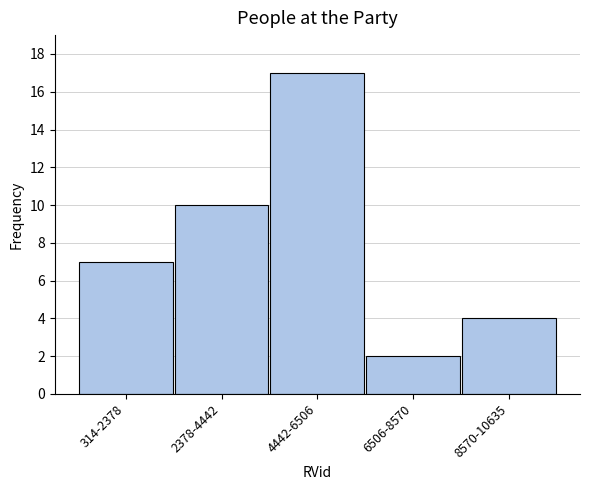

Reading left to right, extract all data points from this chart.

314-2378=7	2378-4442=10	4442-6506=17	6506-8570=2	8570-10635=4